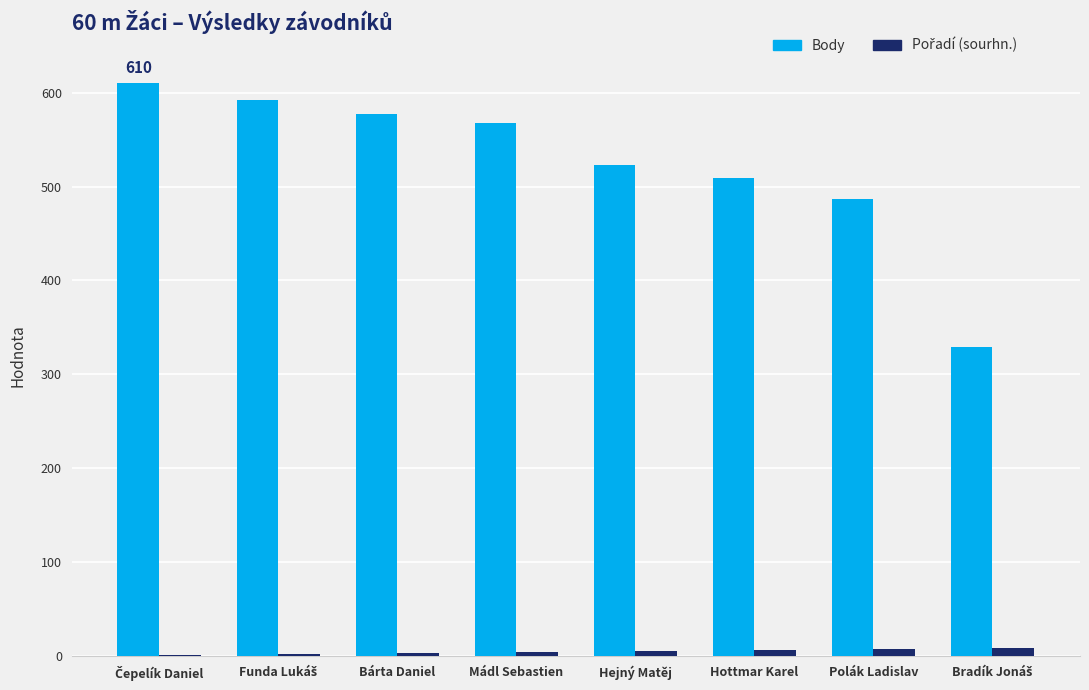

Which series has the largest total across all categories?

Body